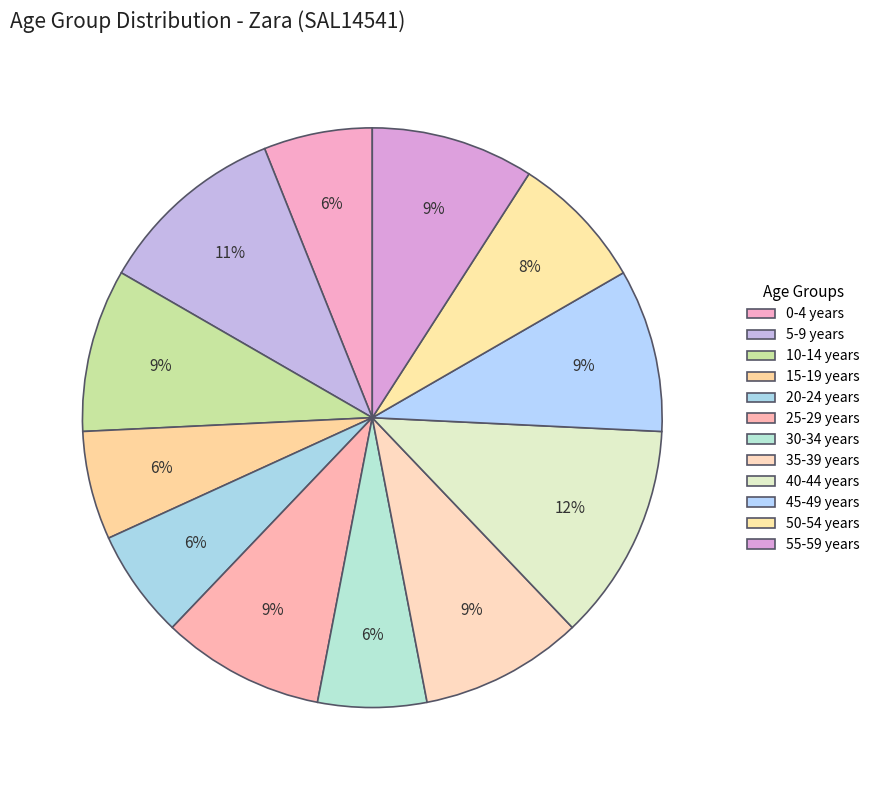

The 25-29 years slice represents 9% of the pie. True or false?

True